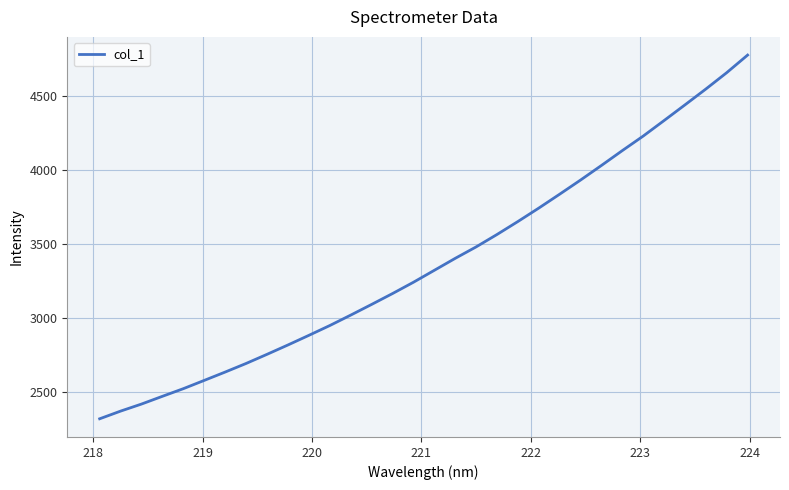

How many series are shown in this chart?

1